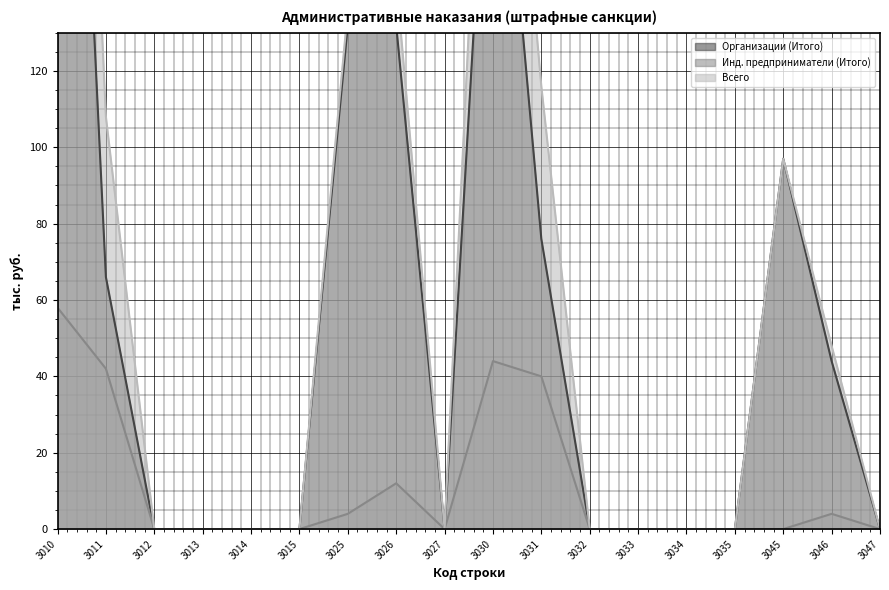

At which label does Организации (Итого) reach its peak?

3010